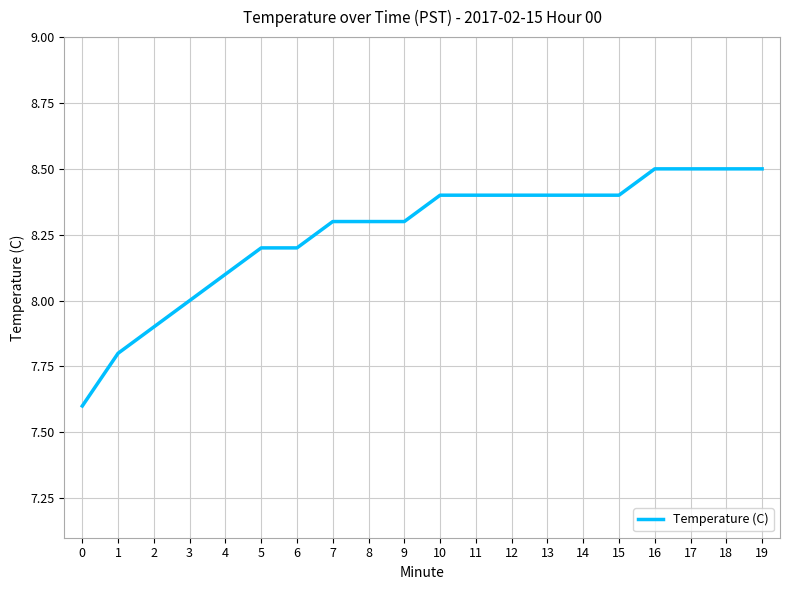

How many lines are shown in the chart?

1